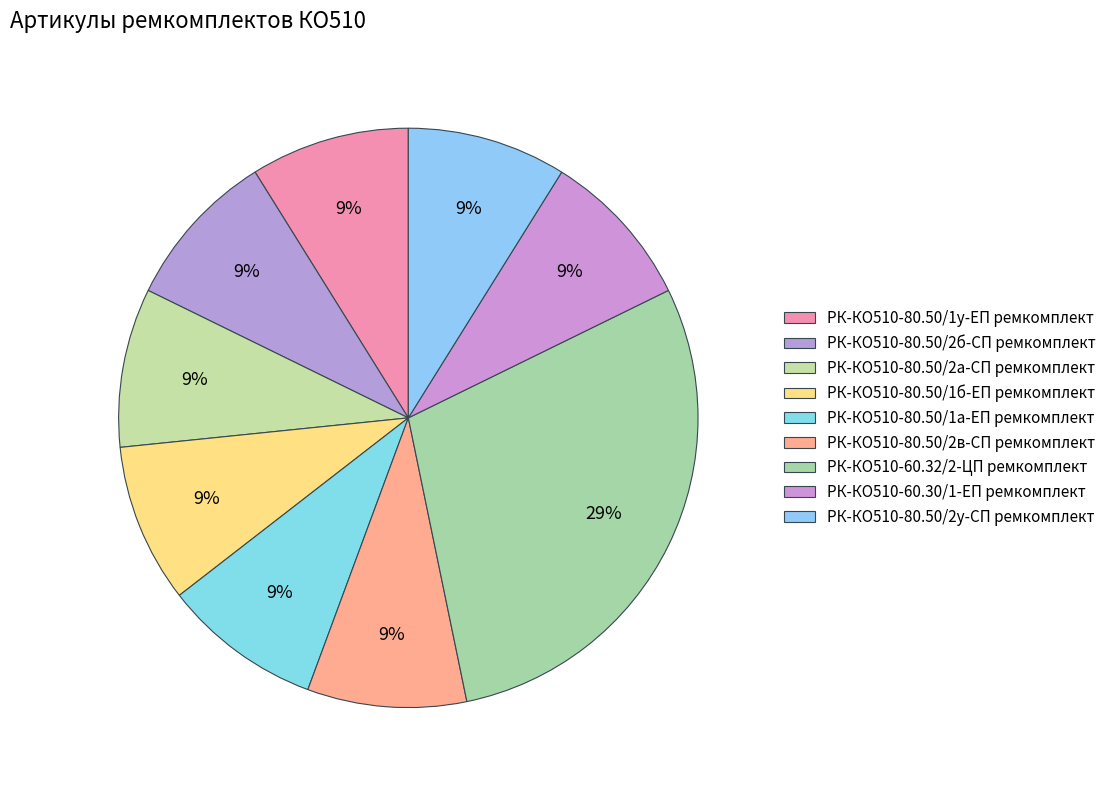

Which category has the biggest portion of the pie?

РК-КО510-60.32/2-ЦП ремкомплект